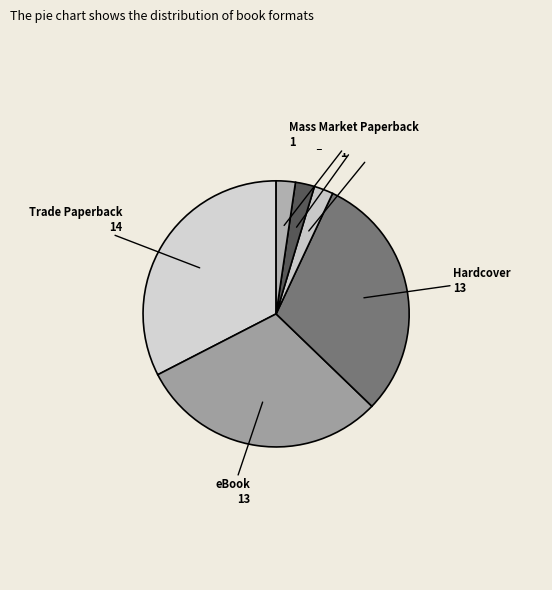

How many segments does this pie chart have?

6